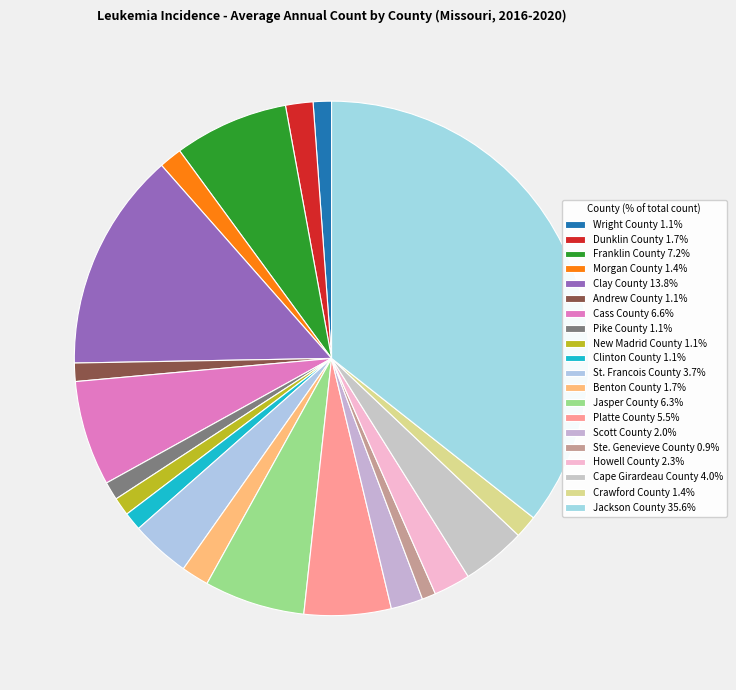

Is there any slice that represents more than half of the pie?

No